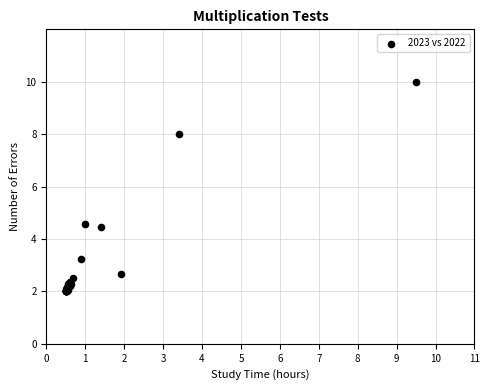

What Y value in the scatter plot is closest to 6?

4.6